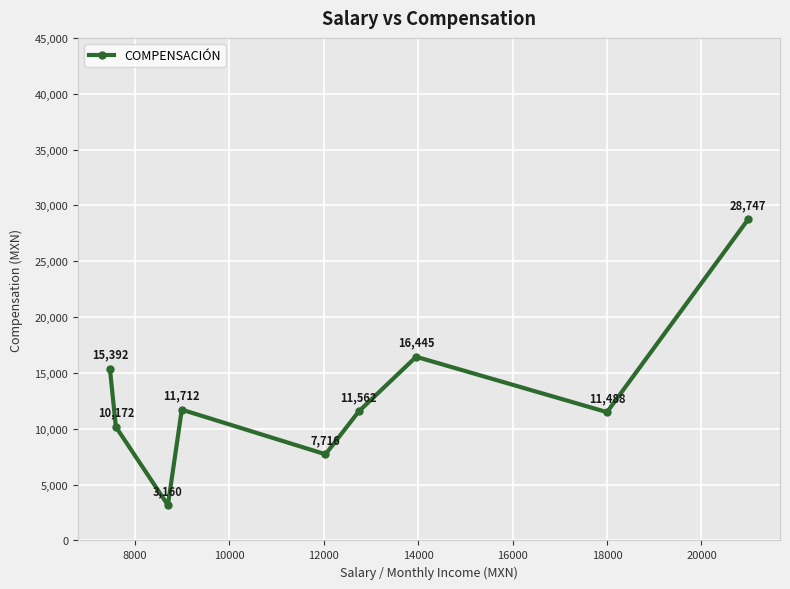

What is the value of the 4th point from the left?

11712.0